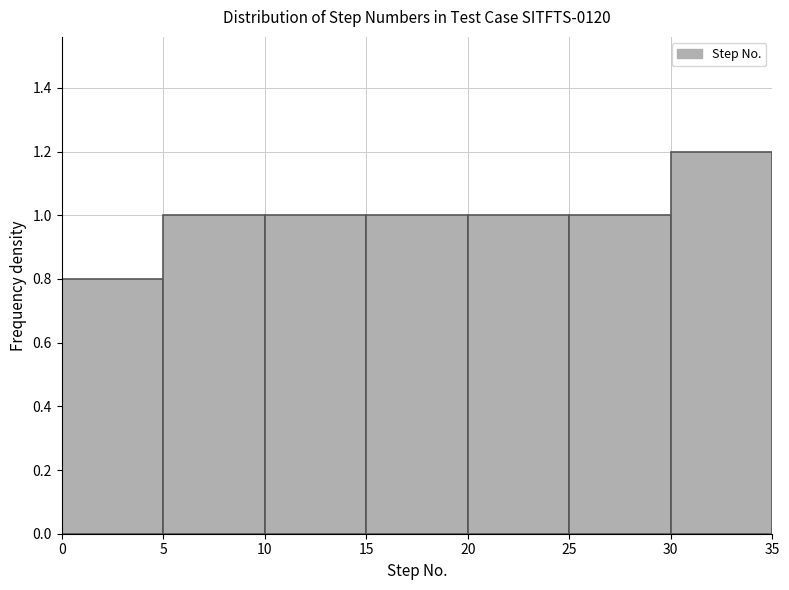

Which range on the x-axis has the tallest bar?

30 to 35